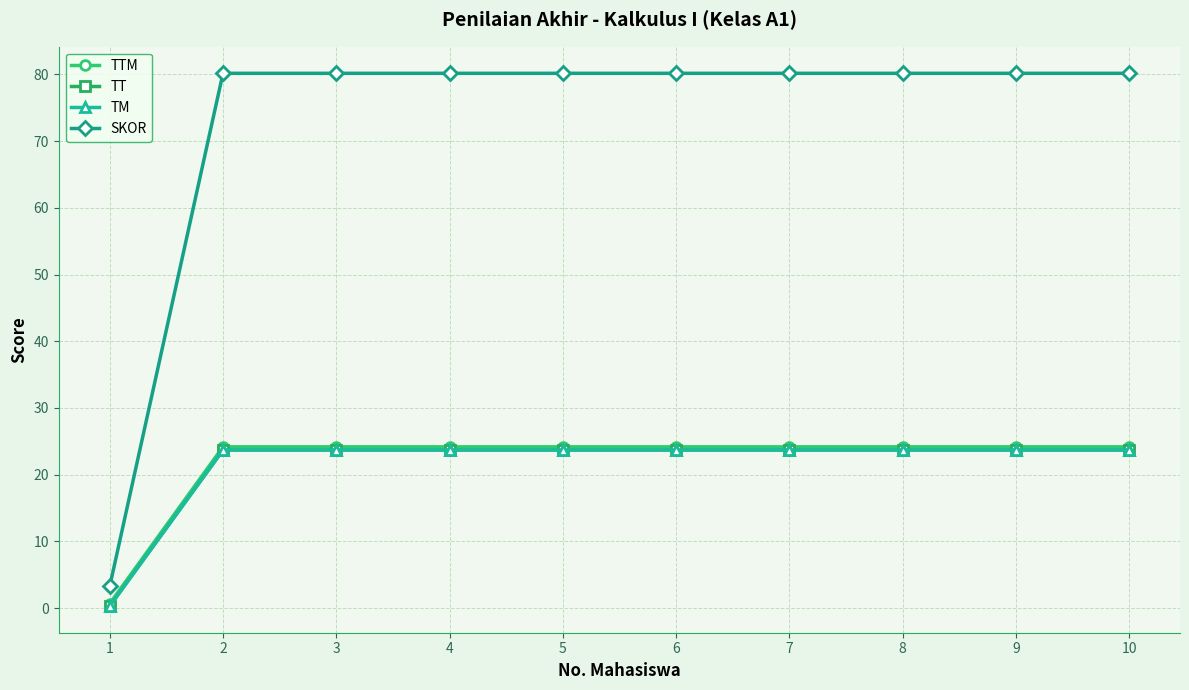

How many lines are shown in the chart?

4